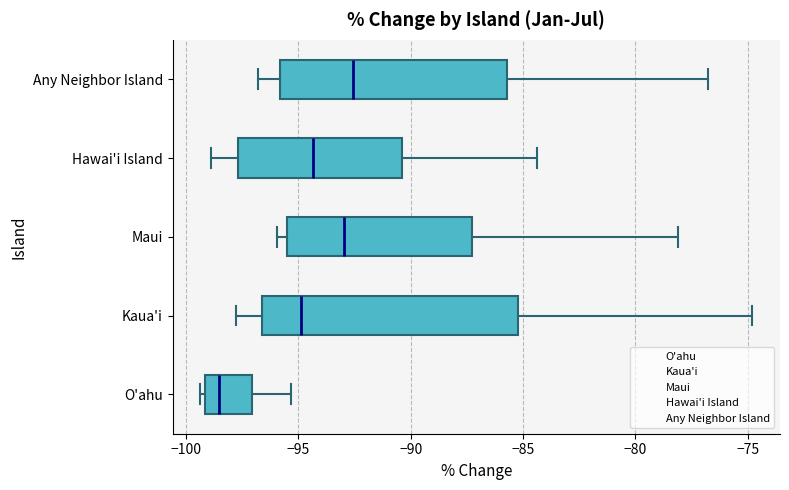

Where does the right whisker of the box for Maui end on the x-axis? The values are not printed on the chart, so give them approximately, as read against the axis.

-78.0